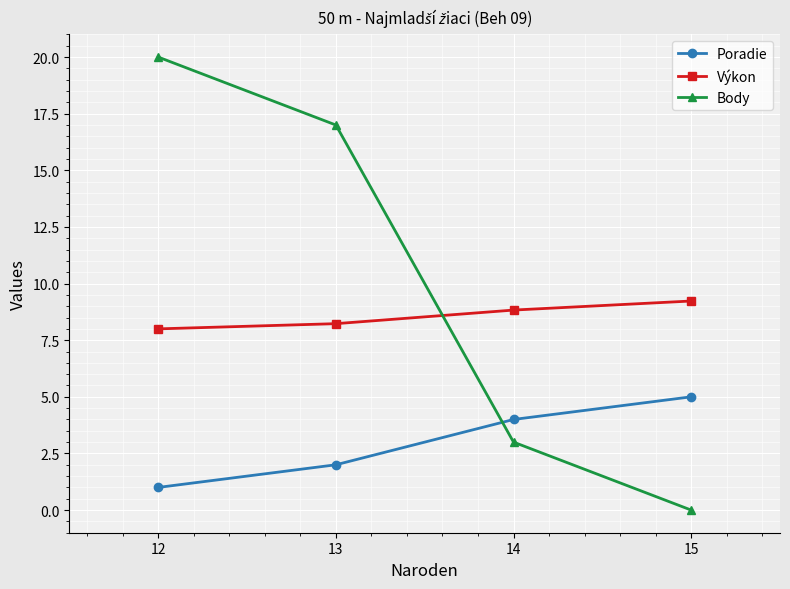

Reading left to right, list all the values displayed in this chart.

Poradie: 12=1.0	13=2.0	14=4.0	15=5.0
Výkon: 12=8.0	13=8.2	14=8.8	15=9.2
Body: 12=20.0	13=17.0	14=3.0	15=0.0